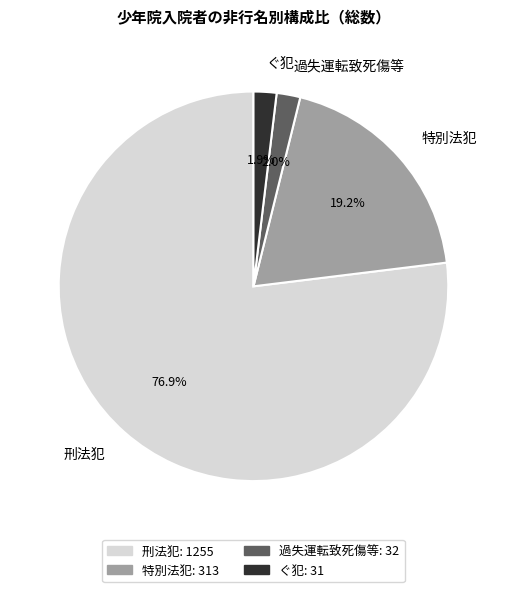

To the nearest percent, what percentage of the pie is 刑法犯?

77%